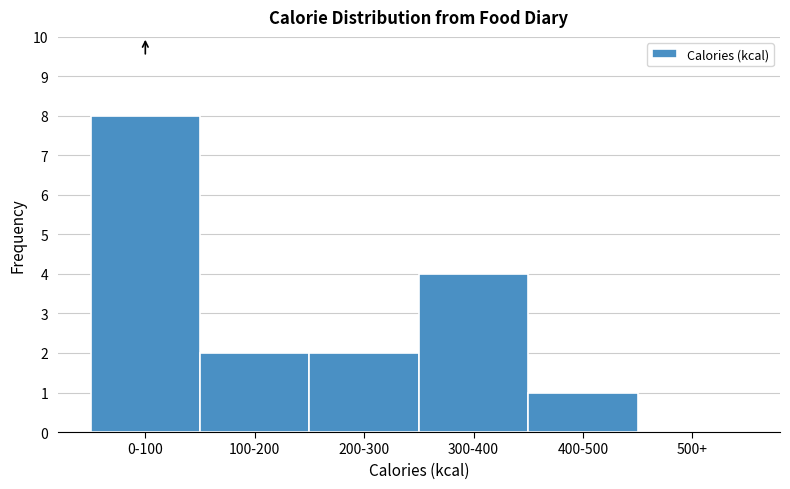

Reading left to right, what are all the values shown in this chart?

0-100=8	100-200=2	200-300=2	300-400=4	400-500=1	500+=0